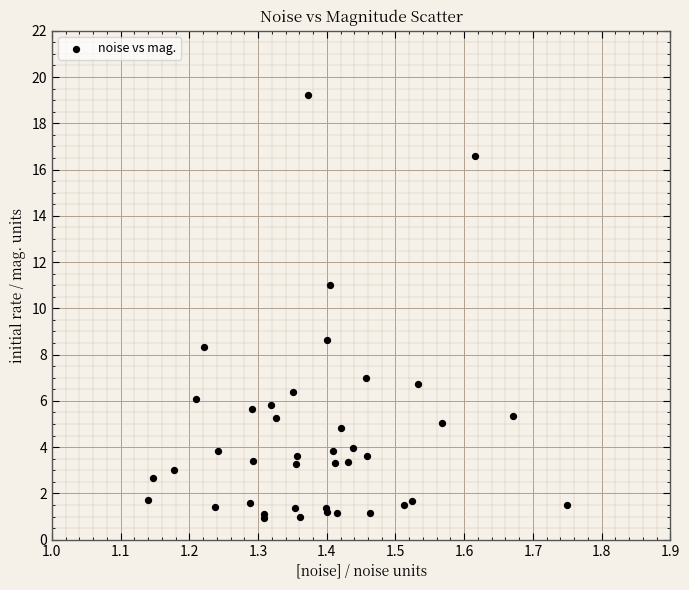

What Y value in the scatter plot is closest to 10?

11.0